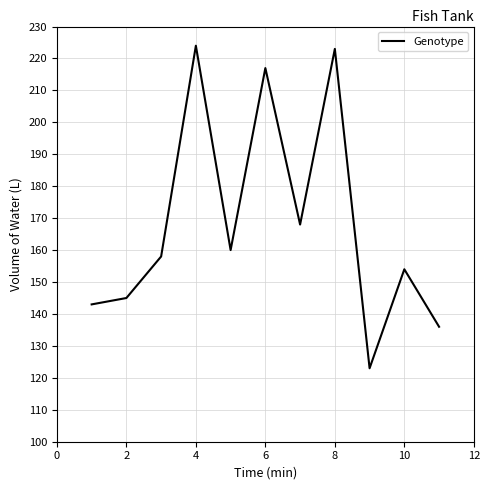

Is this an area chart (filled region under the line)?

No